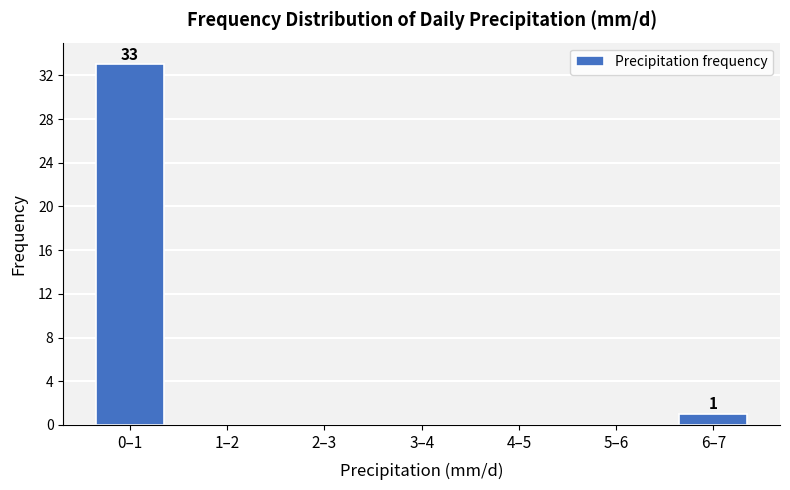

Reading left to right, list all the values displayed in this chart.

0–1=33	1–2=0	2–3=0	3–4=0	4–5=0	5–6=0	6–7=1